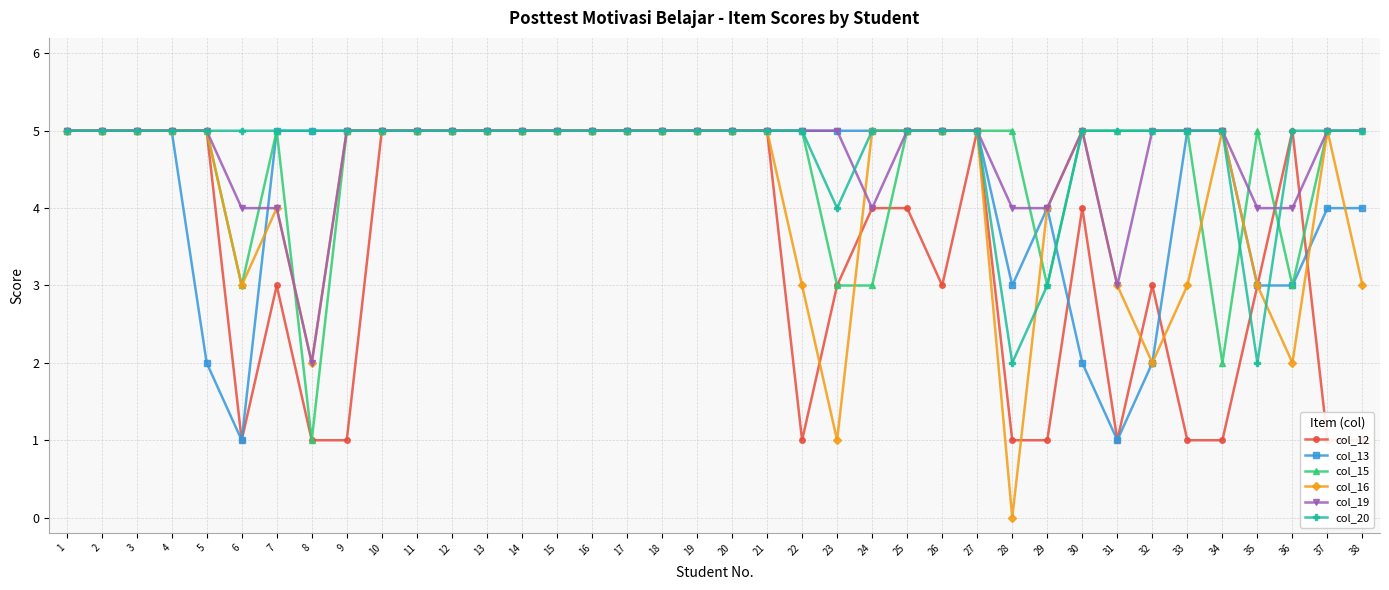

Reading left to right, extract all data points from this chart.

col_12: 5	5	5	5	5	1	3	1	1	5	5	5	5	5	5	5	5	5	5	5	5	1	3	4	4	3	5	1	1	4	1	3	1	1	3	5	1	1
col_13: 5	5	5	5	2	1	5	5	5	5	5	5	5	5	5	5	5	5	5	5	5	5	5	5	5	5	5	3	4	2	1	2	5	5	3	3	4	4
col_15: 5	5	5	5	5	3	5	1	5	5	5	5	5	5	5	5	5	5	5	5	5	5	3	3	5	5	5	5	3	5	5	5	5	2	5	3	5	5
col_16: 5	5	5	5	5	3	4	2	5	5	5	5	5	5	5	5	5	5	5	5	5	3	1	5	5	5	5	0	4	5	3	2	3	5	3	2	5	3
col_19: 5	5	5	5	5	4	4	2	5	5	5	5	5	5	5	5	5	5	5	5	5	5	5	4	5	5	5	4	4	5	3	5	5	5	4	4	5	5
col_20: 5	5	5	5	5	5	5	5	5	5	5	5	5	5	5	5	5	5	5	5	5	5	4	5	5	5	5	2	3	5	5	5	5	5	2	5	5	5